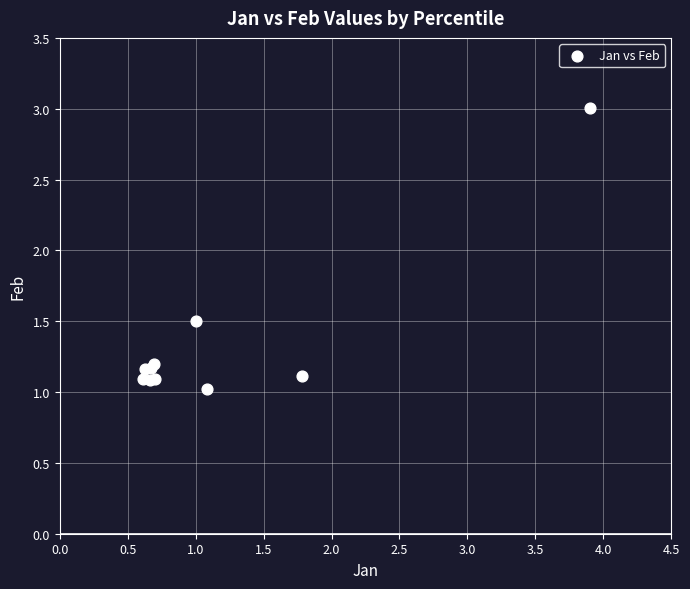

What Y value in the scatter plot is closest to 2?

1.5